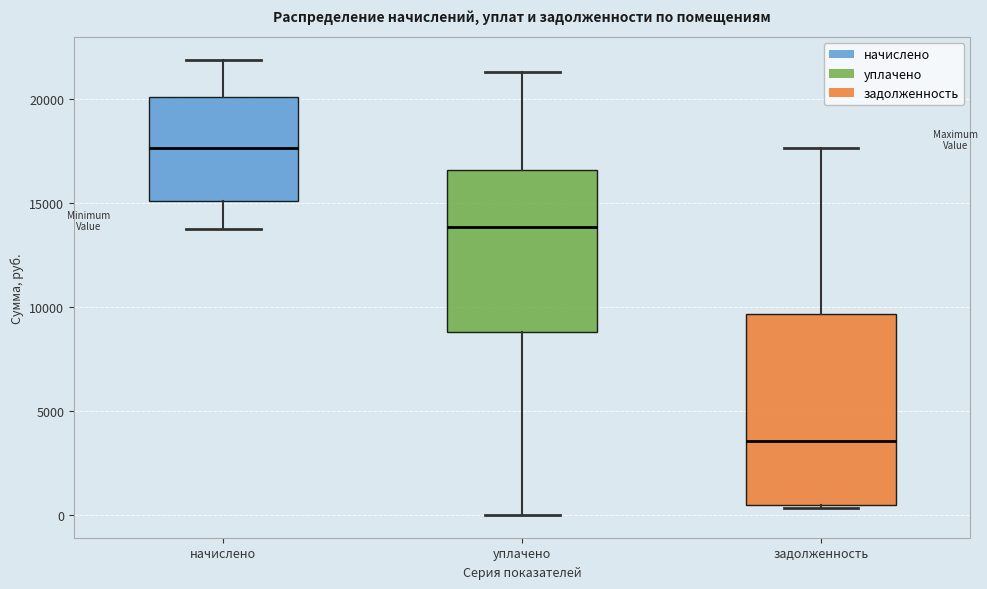

Which box's median line is the highest?

начислено